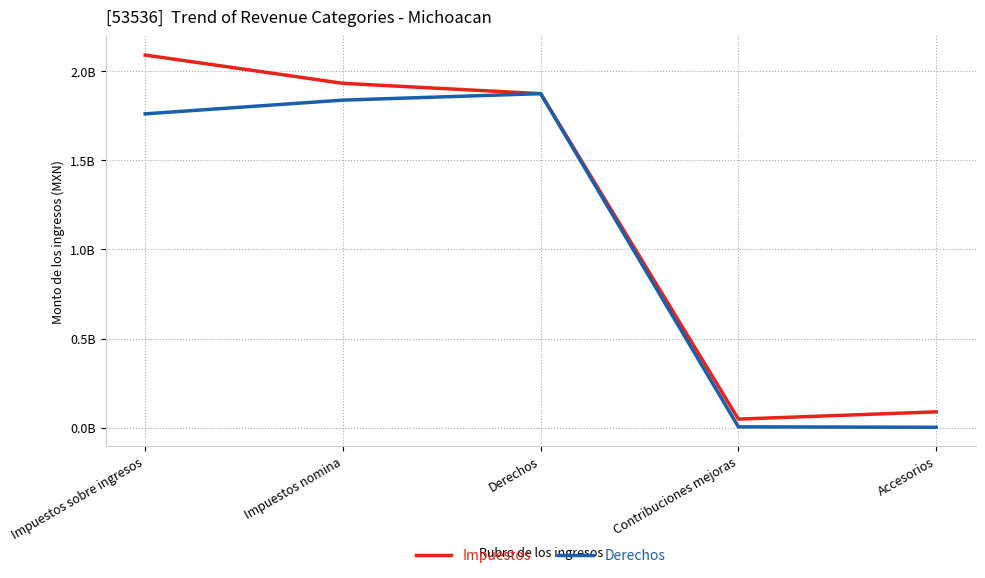

Does the chart display data point markers on the line(s)?

No